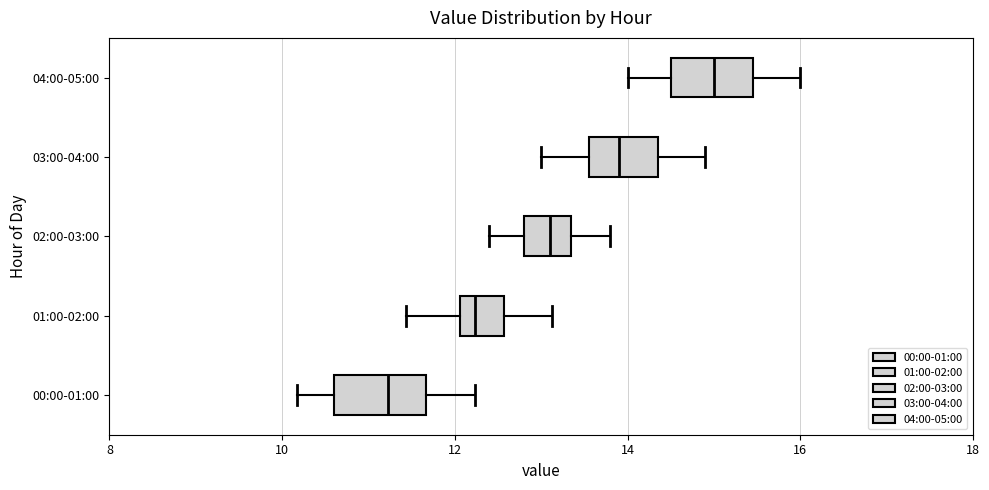

Which box's median line is the furthest to the left?

00:00-01:00